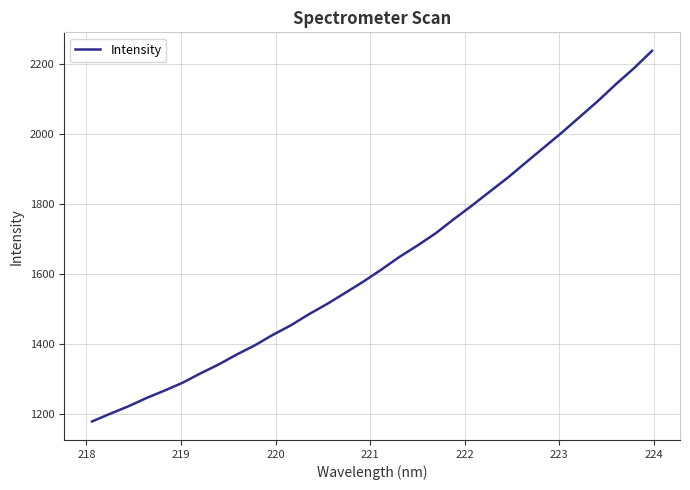

What is the greatest value displayed?

2237.7